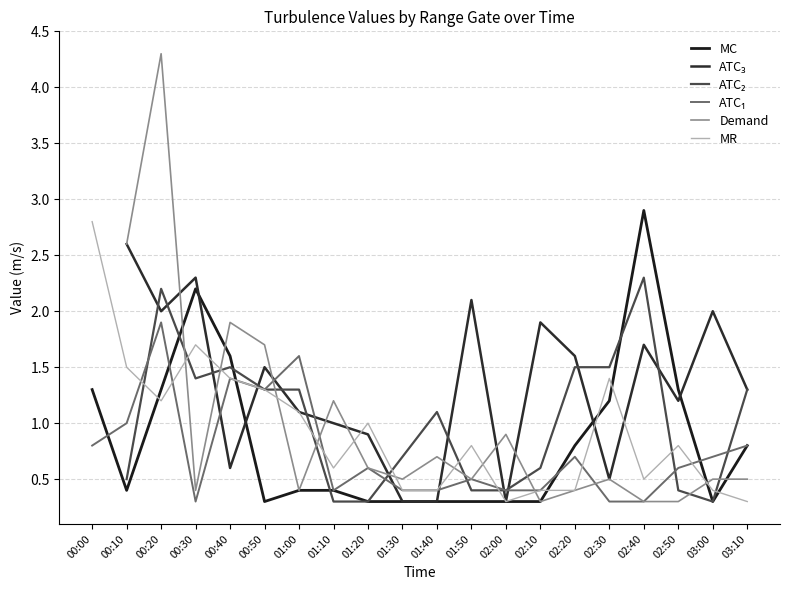

Rank the categories by ATC₁ value from highest to lowest.

00:20, 01:00, 00:40, 00:50, 00:10, 00:00, 03:10, 02:20, 03:00, 01:20, 02:50, 01:50, 01:10, 01:30, 01:40, 02:00, 02:10, 00:30, 02:30, 02:40